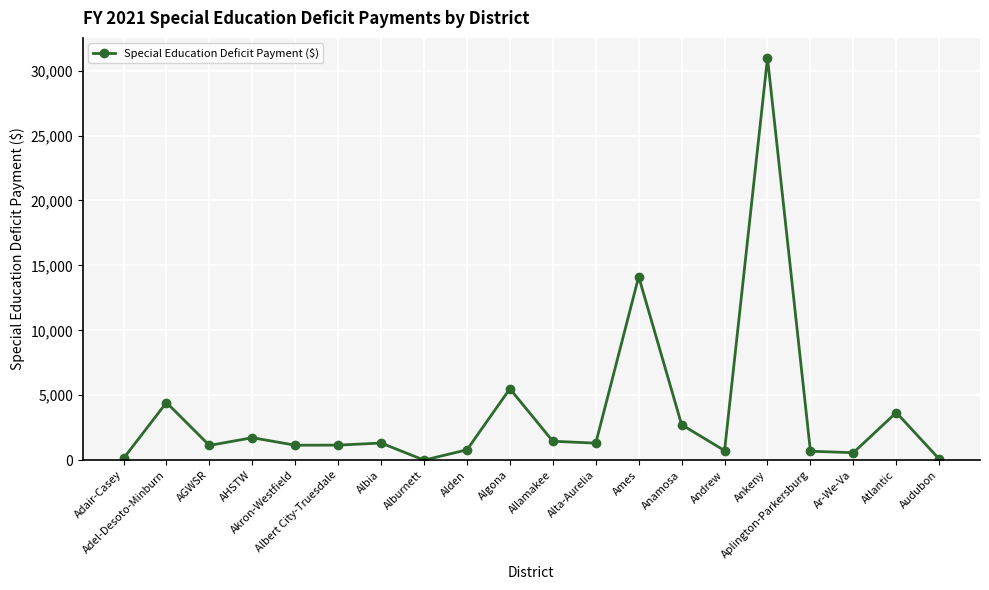

What is the greatest value displayed?

30976